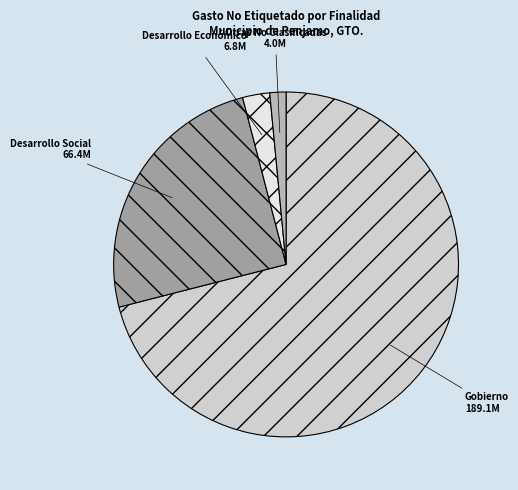

Is Gobierno the majority of the pie?

Yes